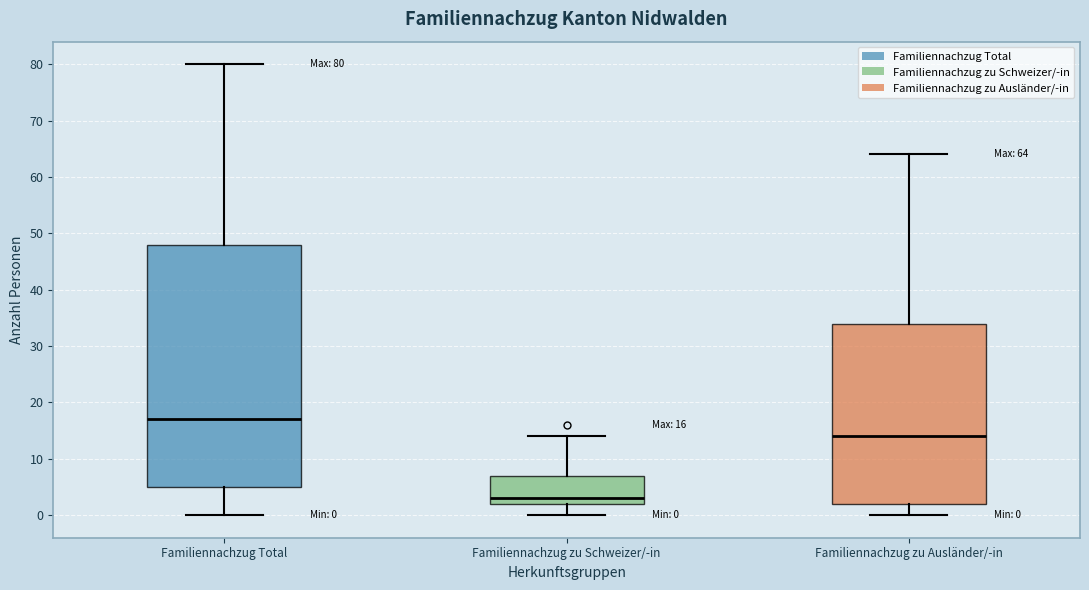

Which box has the highest median line?

Familiennachzug Total